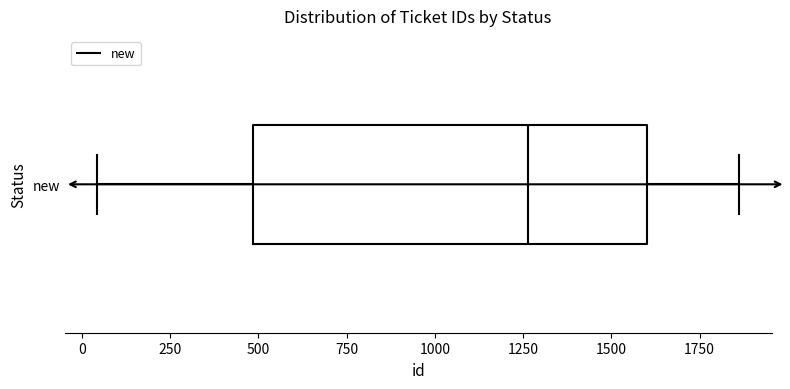

Transcribe this box plot: give where the median line is, the range the box spans, and where the two whiskers end, as read against the x-axis. The values are not printed on the chart, so give them approximately, as read against the axis.

median 1250, box 500 to 1600, whiskers 50 to 1850